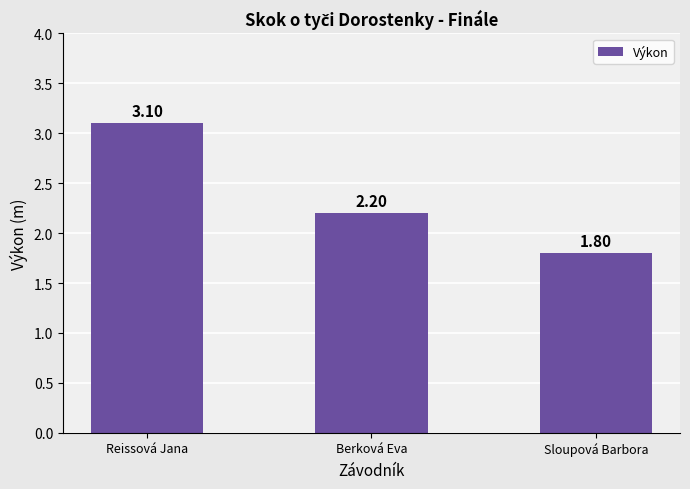

Reading right to left, extract all data points from this chart.

Sloupová Barbora=1.8	Berková Eva=2.2	Reissová Jana=3.1